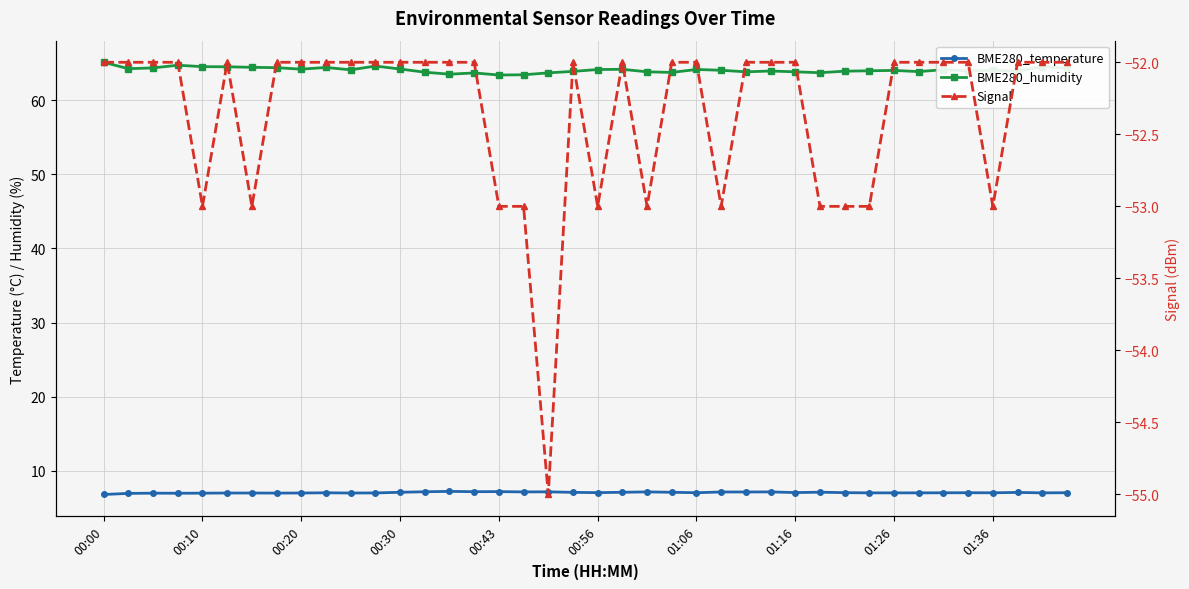

Which series changed the most between 00:10 and 29?

Signal